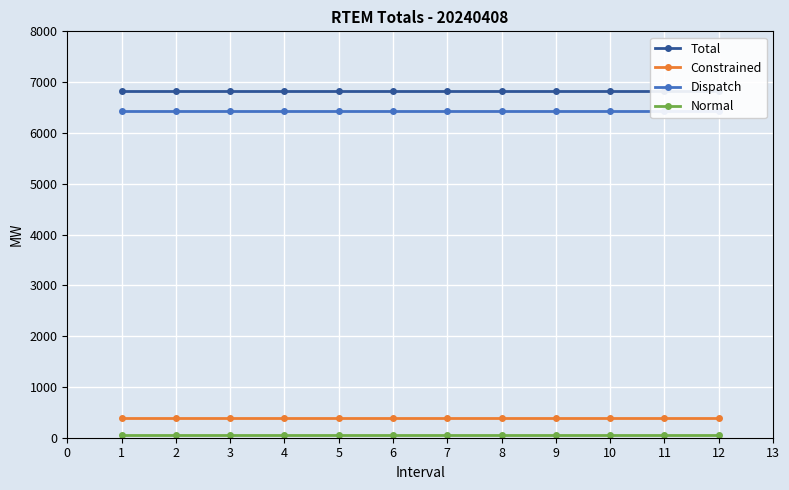

Is the value of Constrained at 4 greater than the value of Dispatch at 12?

No